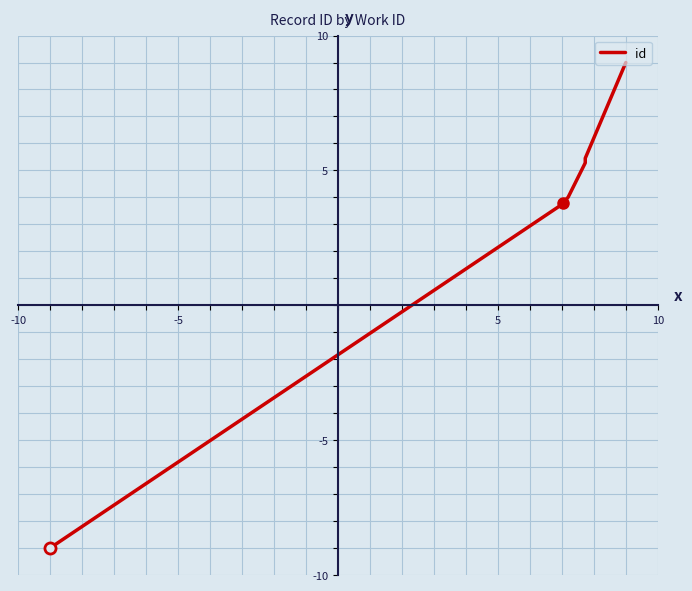

What is the change in value from 10 to 5?

+1.5